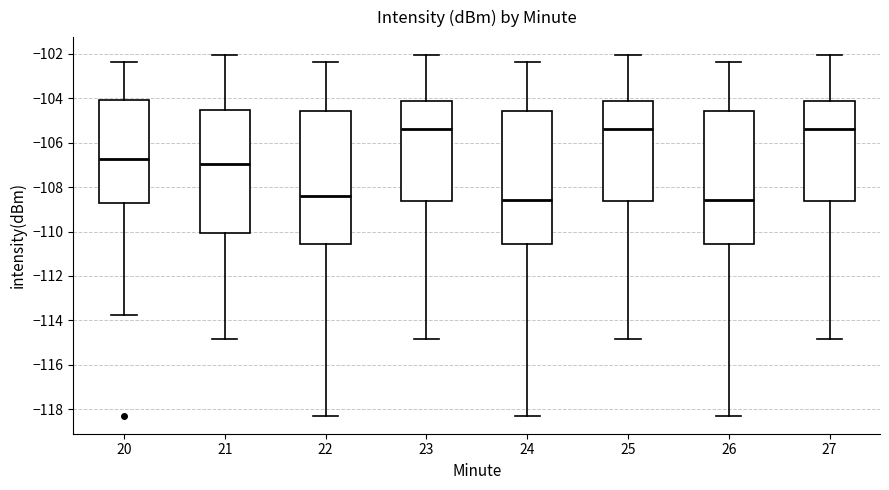

Reading left to right, read every box against the y-axis: the position of its median line, the range the box covers, and the ends of its whiskers. The values are not printed on the chart, so give them approximately, as read against the axis.

20: median -106.8, box -108.8 to -104.0, whiskers -113.8 to -102.4
21: median -107.0, box -110.0 to -104.6, whiskers -114.8 to -102.0
22: median -108.4, box -110.6 to -104.6, whiskers -118.2 to -102.4
23: median -105.4, box -108.6 to -104.2, whiskers -114.8 to -102.0
24: median -108.6, box -110.6 to -104.6, whiskers -118.2 to -102.4
25: median -105.4, box -108.6 to -104.2, whiskers -114.8 to -102.0
26: median -108.6, box -110.6 to -104.6, whiskers -118.2 to -102.4
27: median -105.4, box -108.6 to -104.2, whiskers -114.8 to -102.0